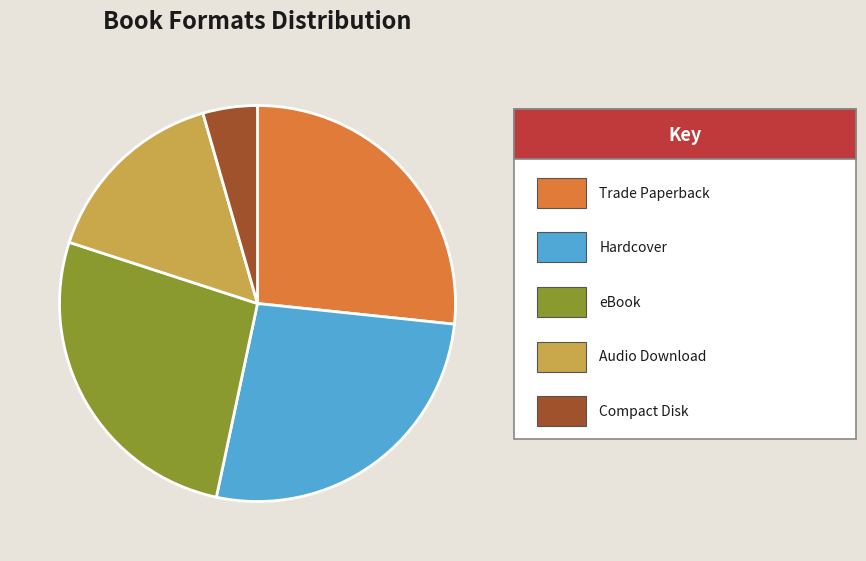

Does any single category account for the majority?

No